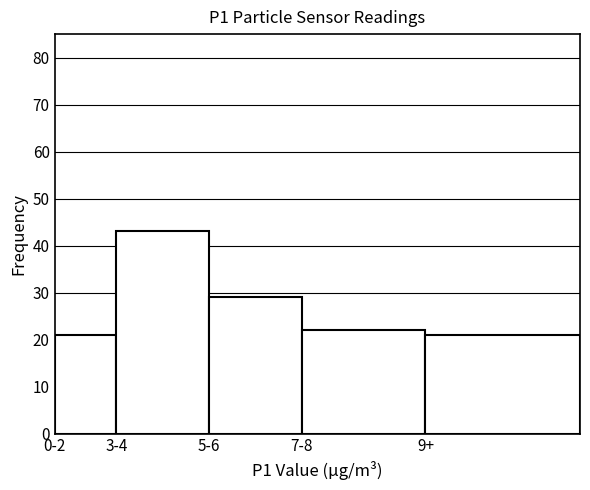

Reading left to right, list all the values displayed in this chart.

0-2=21	3-4=43	5-6=29	7-8=22	9+=21